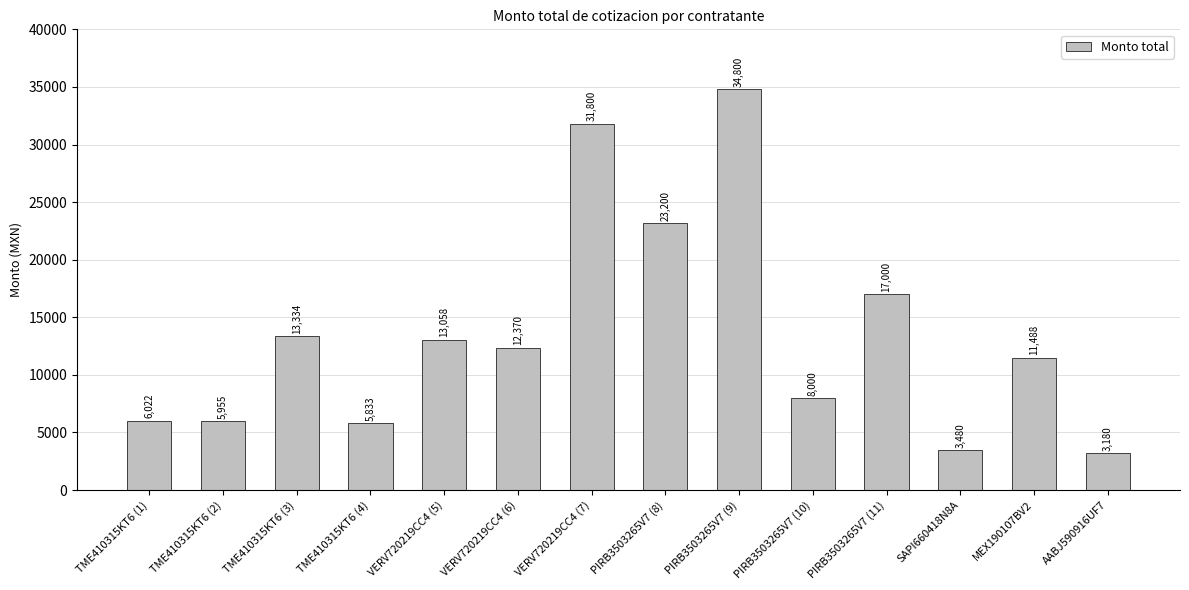

What is the sum of all values?

189519.5